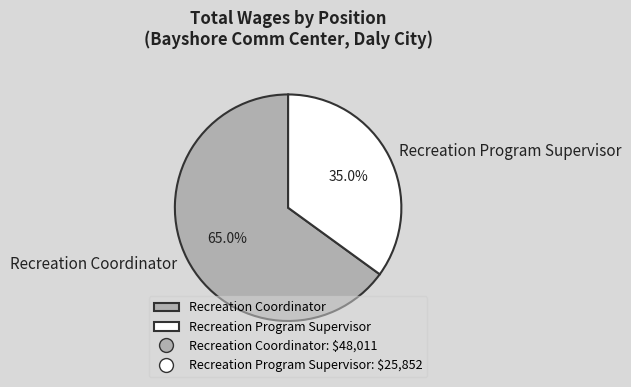

Is Recreation Coordinator the majority of the pie?

Yes